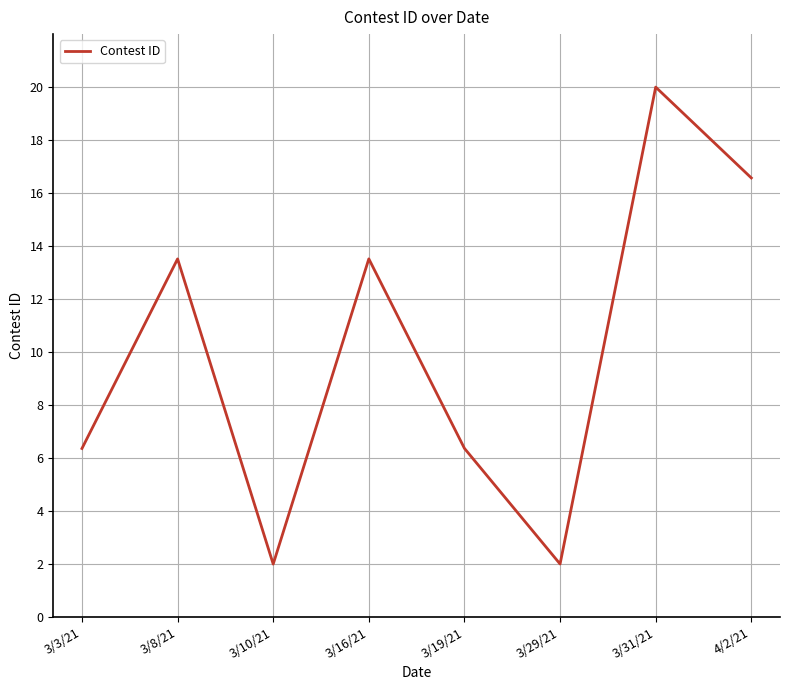

Which has a higher value, 3/16/21 or 3/10/21?

3/16/21